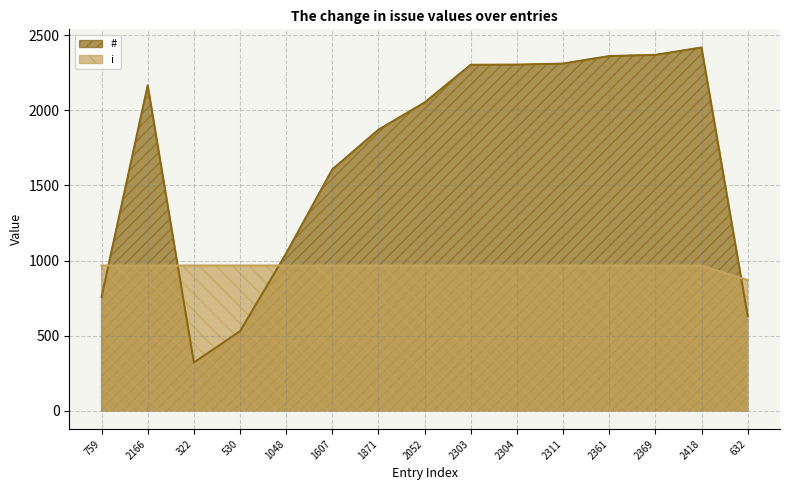

Which series has the largest total across all categories?

#